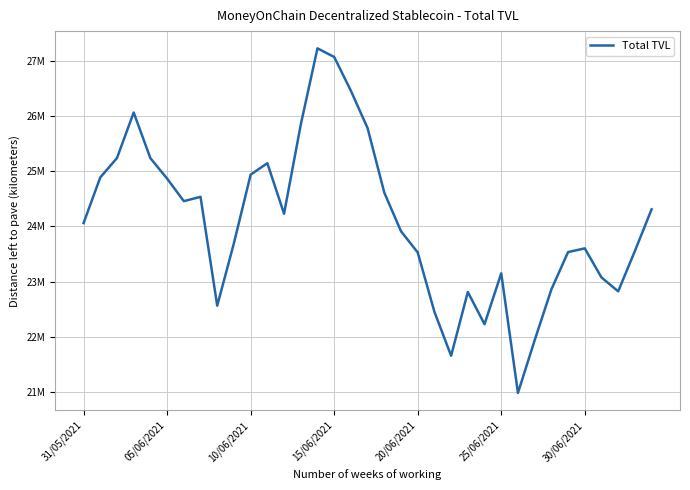

What is the maximum value shown in the chart?

27.2